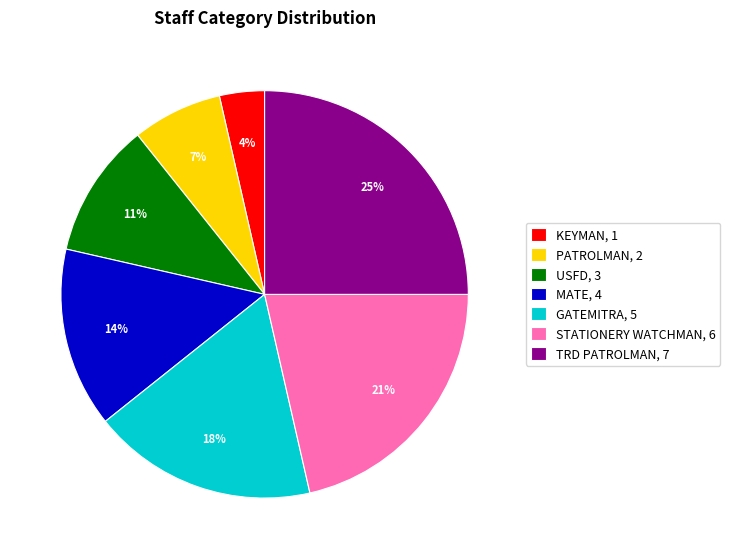

Is it true that GATEMITRA, 5 is 6% of the pie?

False